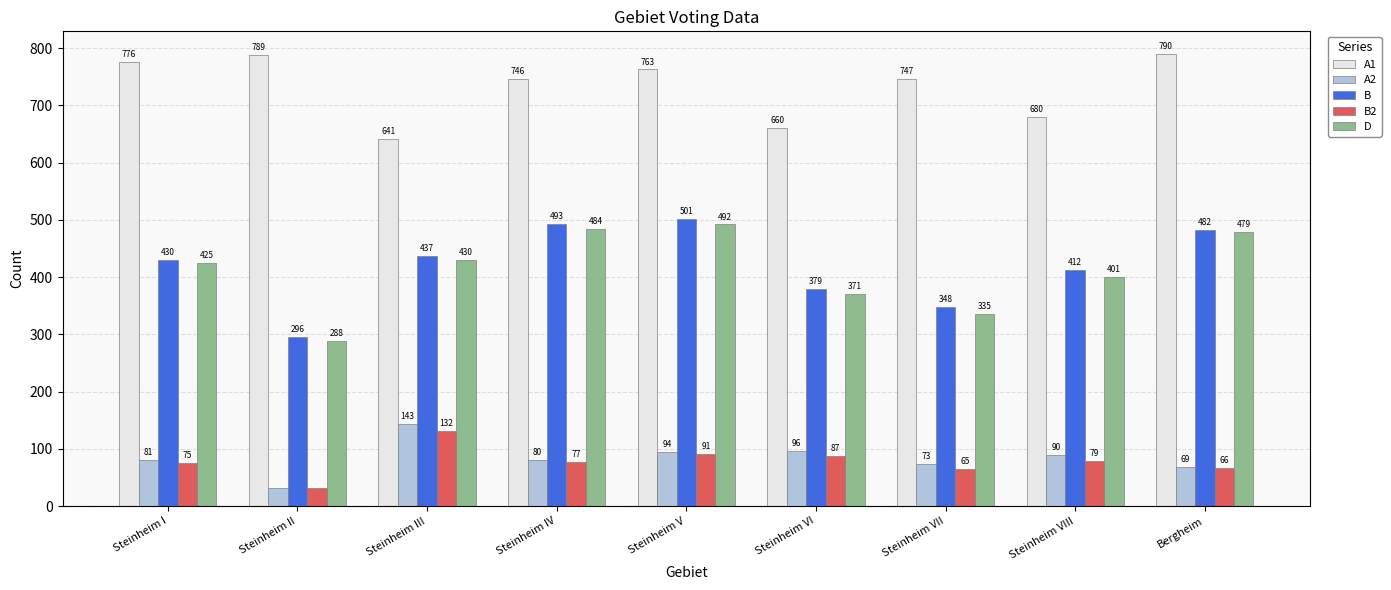

What is the difference between the B2 values at Steinheim I and Steinheim III?

57